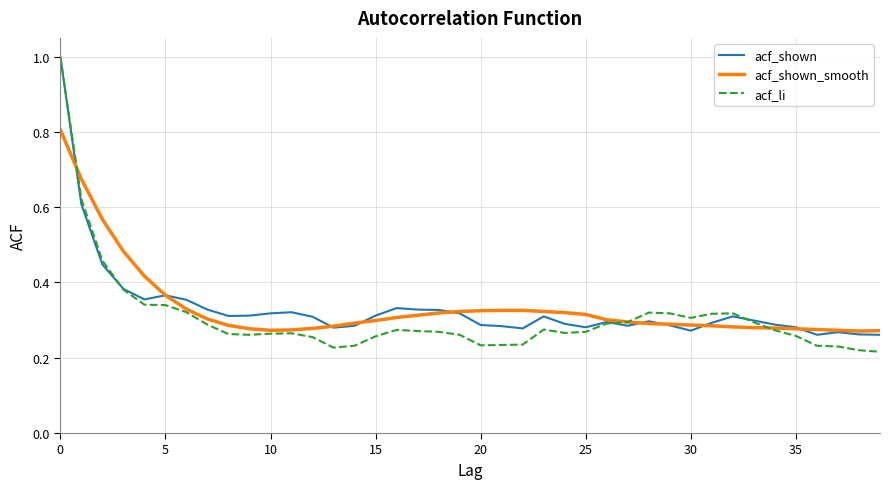

Which series has the largest range (max minus min)?

acf_li